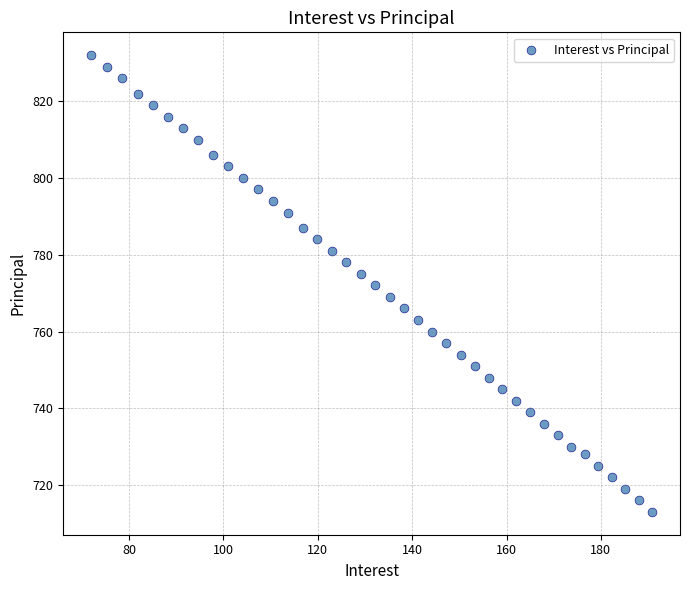

What is the range of Y values (max minus min)?

119